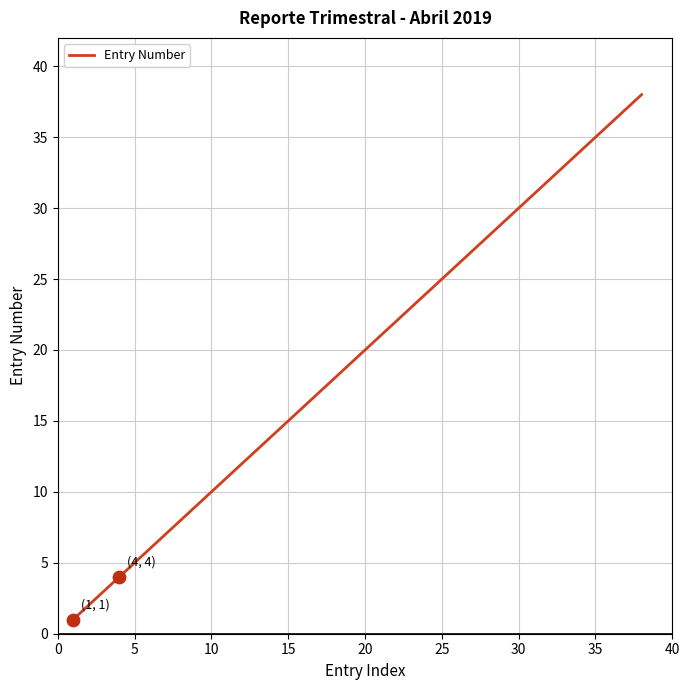

What is the difference between the maximum and minimum values?

37